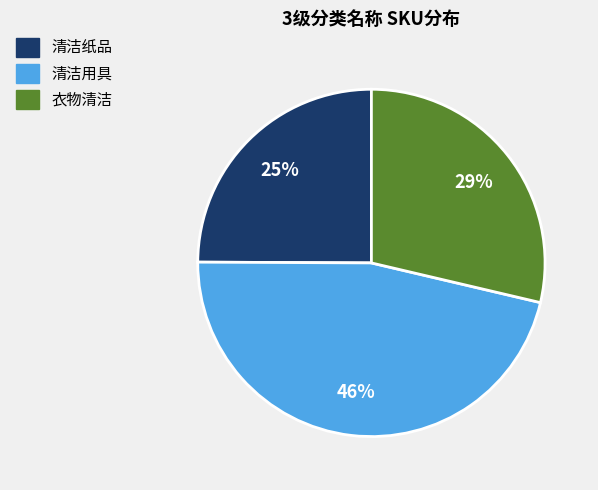

Combined, do 清洁纸品 and 清洁用具 account for over 50%?

Yes